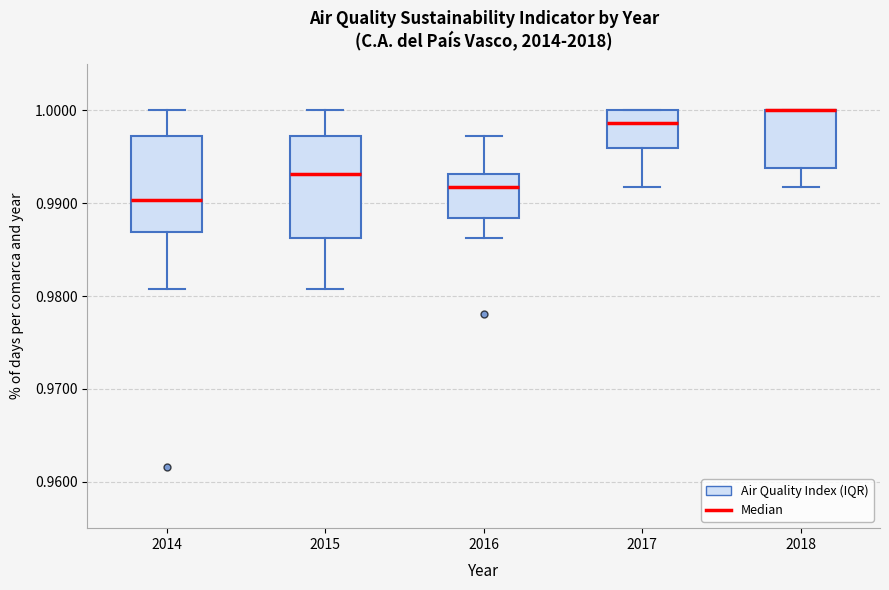

Where does the lower whisker of the box at x = 2017 end on the y-axis? The values are not printed on the chart, so give them approximately, as read against the axis.

0.992